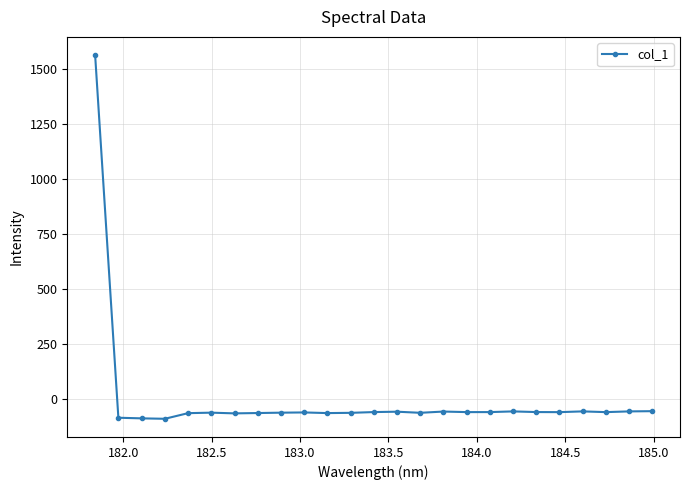

True or false: there are more than 0 points higher than both neighbors.

True